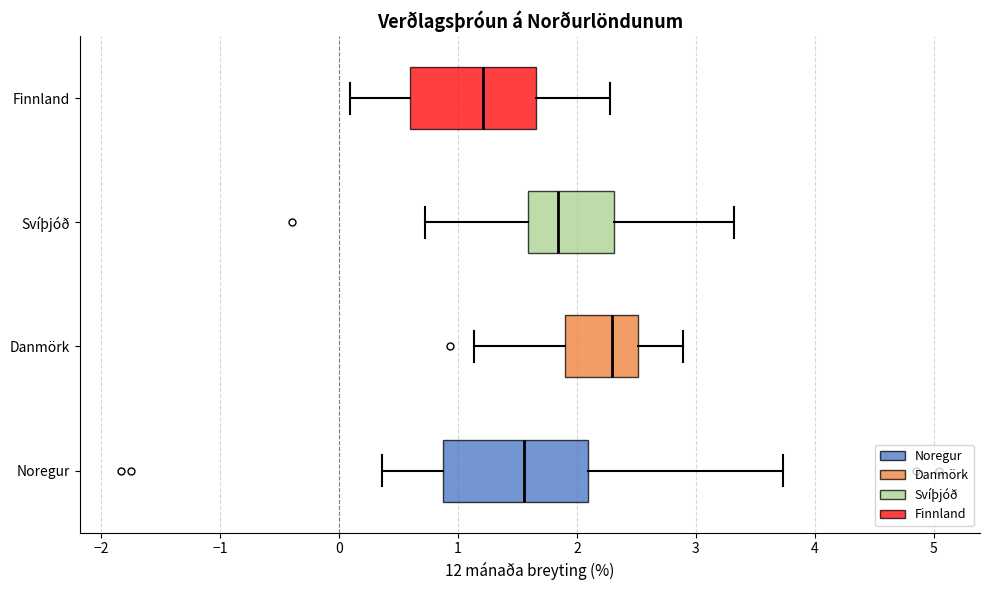

Comparing the boxes themselves (not the whiskers), which one is the widest?

Noregur